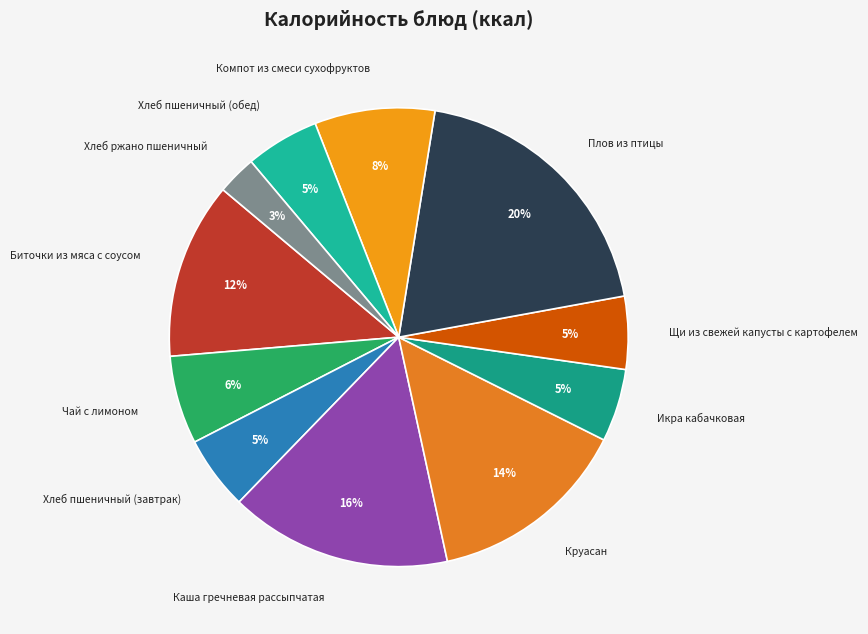

How many slices are in this pie chart?

11